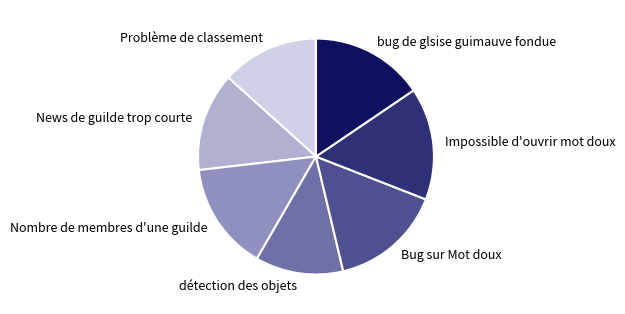

Which category has the smallest portion of the pie?

détection des objets